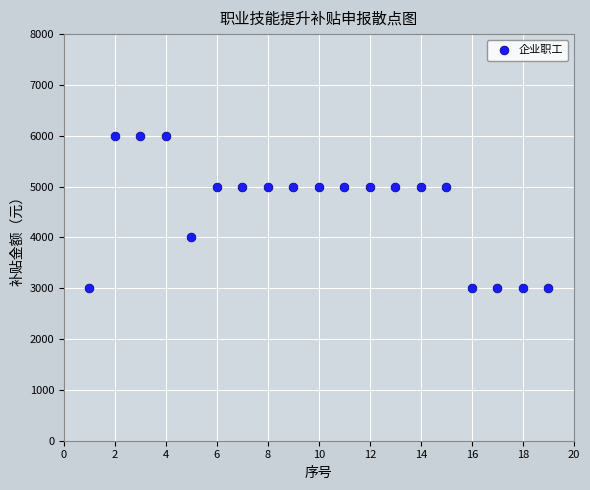

What is the range of X values (max minus min)?

18